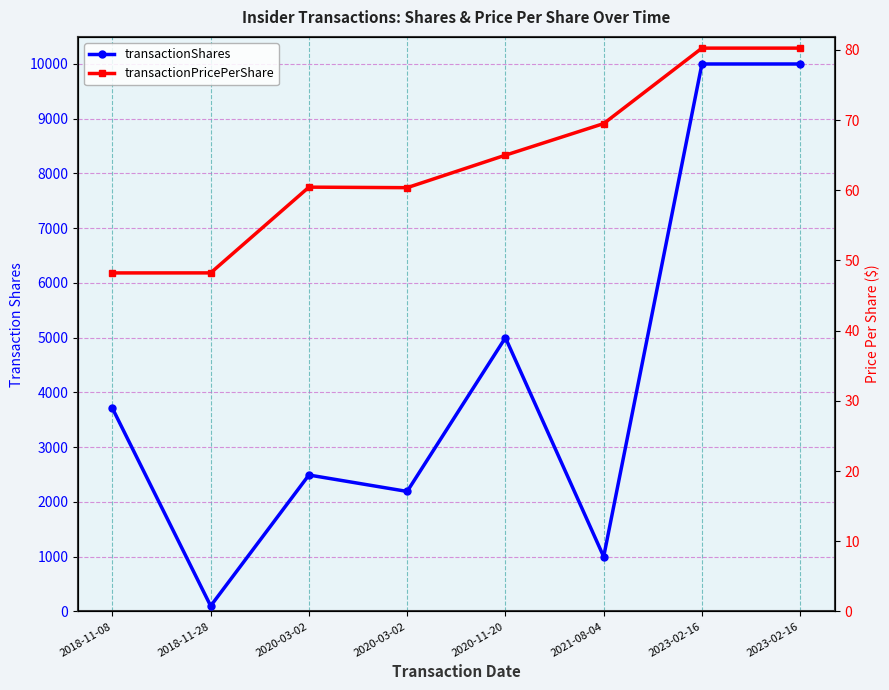

True or false: transactionShares and transactionPricePerShare intersect in this chart.

False